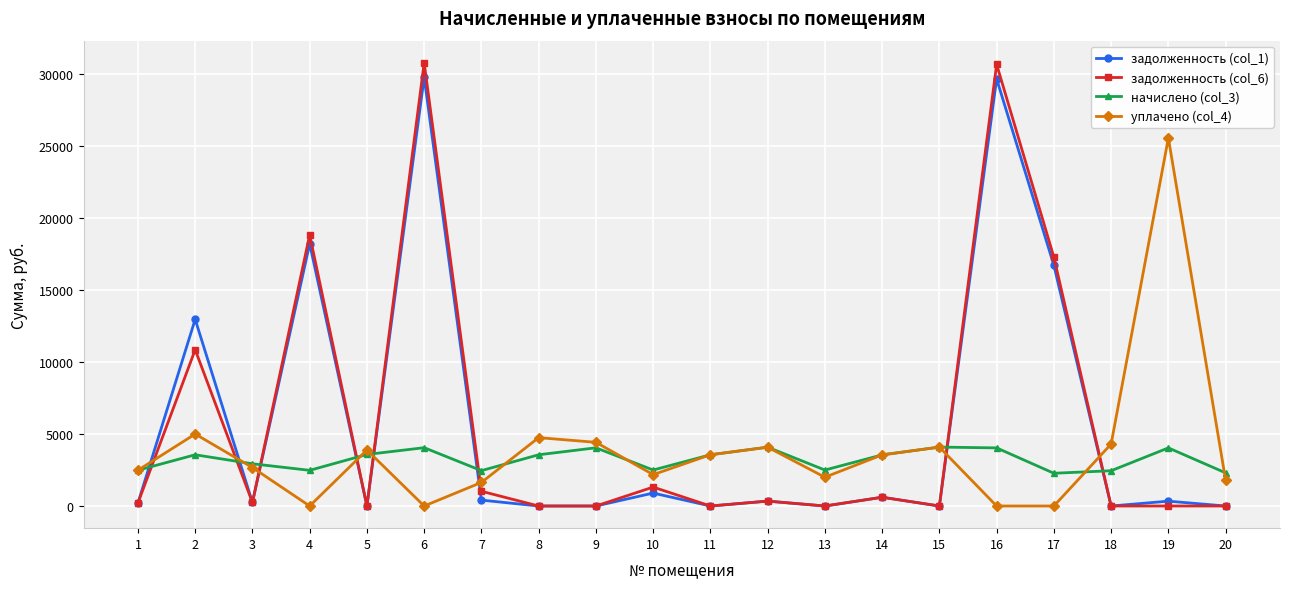

The уплачено (col_4) series shows 2179.0 at 10. True or false?

True